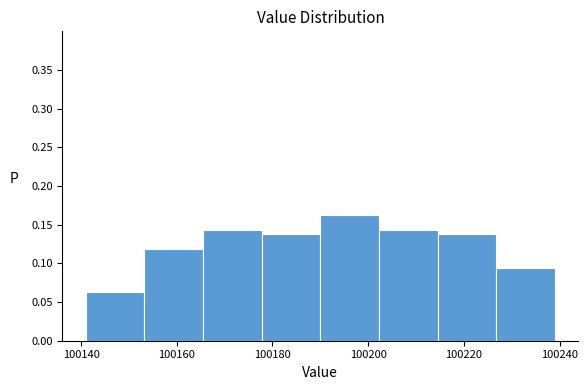

Reading left to right, list every bar in this chart as the range it spans on the x-axis followed by its height. Neither the bar edges nor the heights are printed on the chart, so give them approximately, as read against the axes.

100142 to 100154: 0.065
100154 to 100166: 0.120
100166 to 100178: 0.145
100178 to 100190: 0.140
100190 to 100202: 0.165
100202 to 100214: 0.145
100214 to 100226: 0.140
100226 to 100240: 0.095